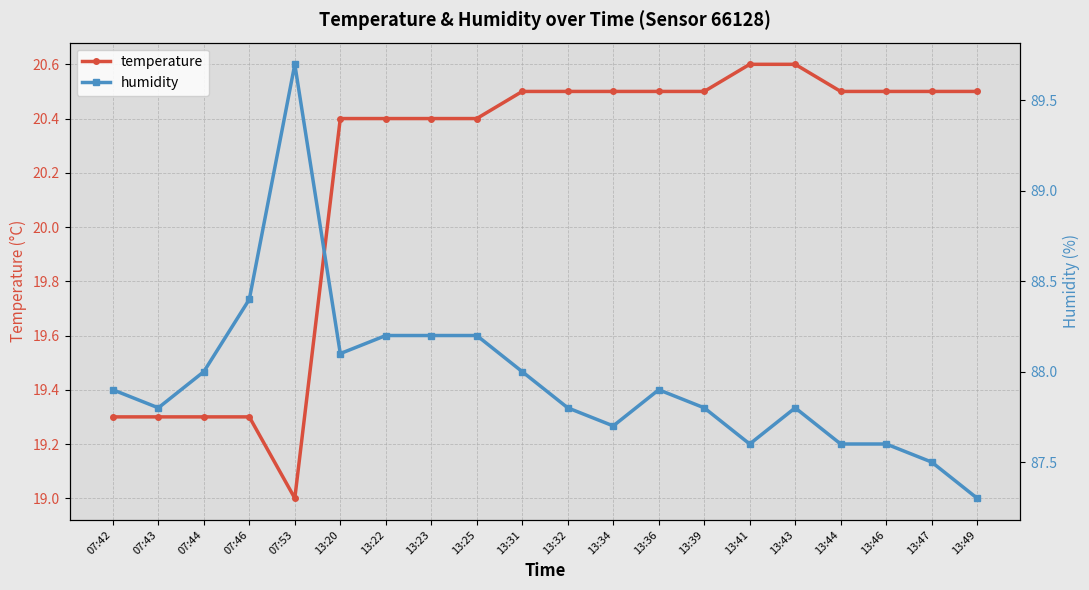

How many data points in temperature are above 20?

15